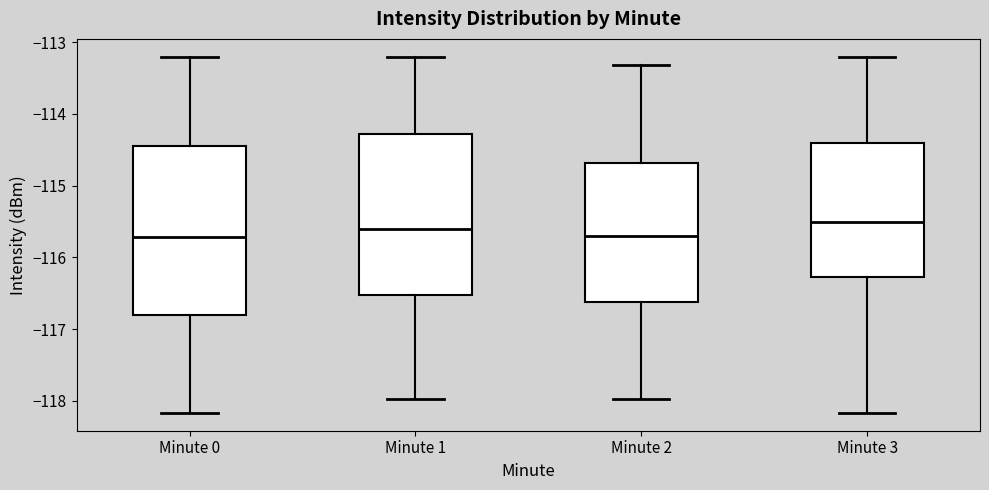

Where is the upper edge of the box for Minute 1 on the y-axis? The values are not printed on the chart, so give them approximately, as read against the axis.

-114.3